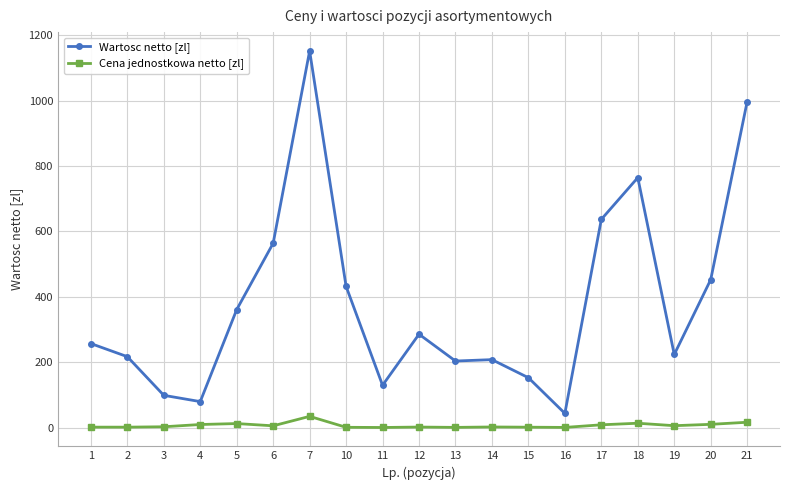

At how many categories does at least one series exceed 1081?

1